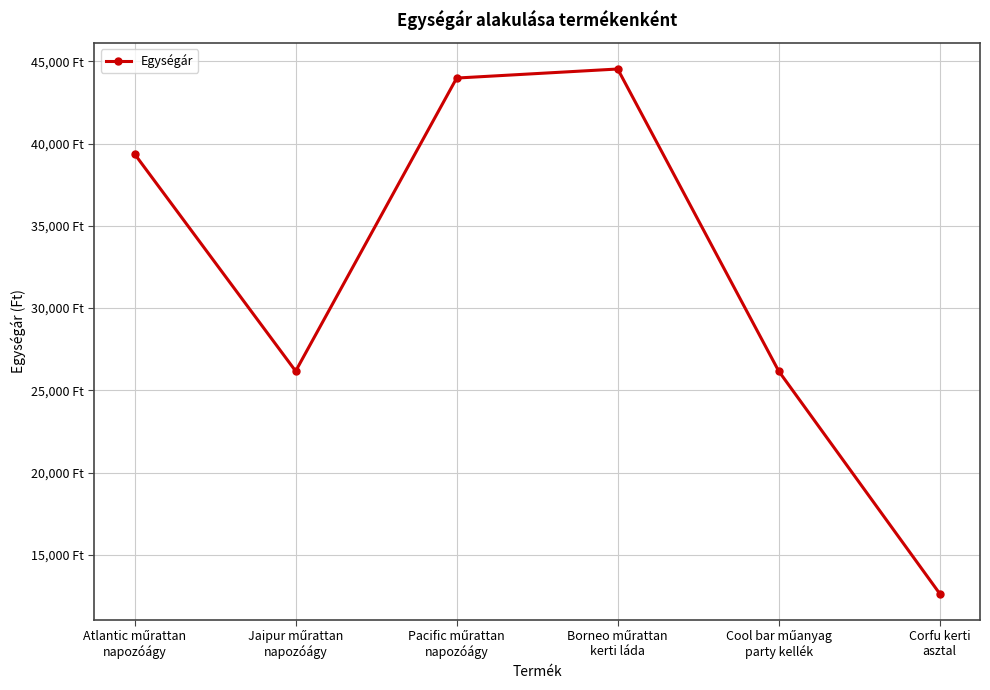

Which label corresponds to the largest value in the chart?

Borneo műrattan
kerti láda